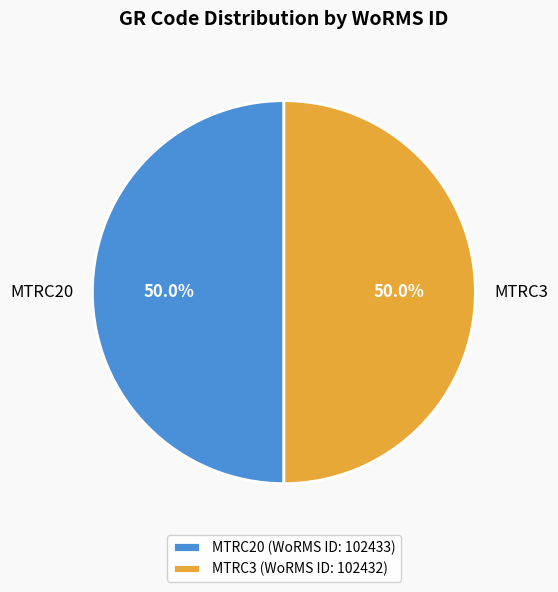

True or false: MTRC20 accounts for 50% of the total.

True